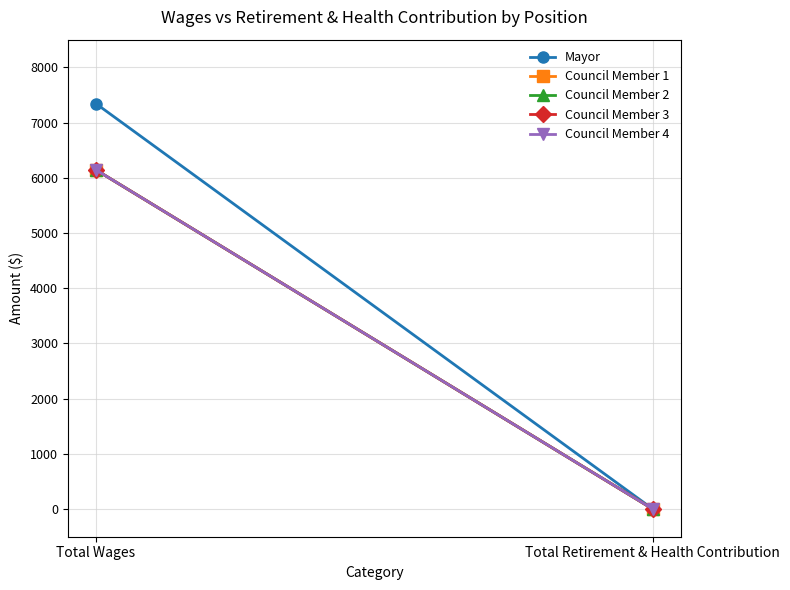

Is it true that Council Member 2 equals 6144 at Total Wages?

True